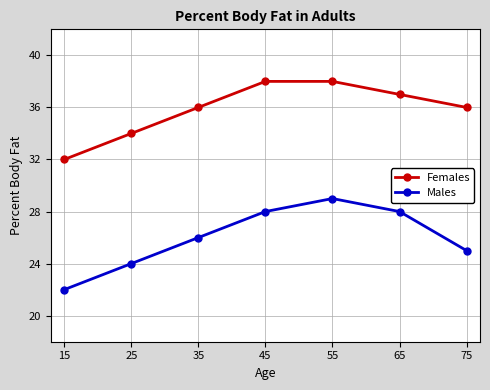

Reading left to right, extract all data points from this chart.

Females: 32	34	36	38	38	37	36
Males: 22	24	26	28	29	28	25